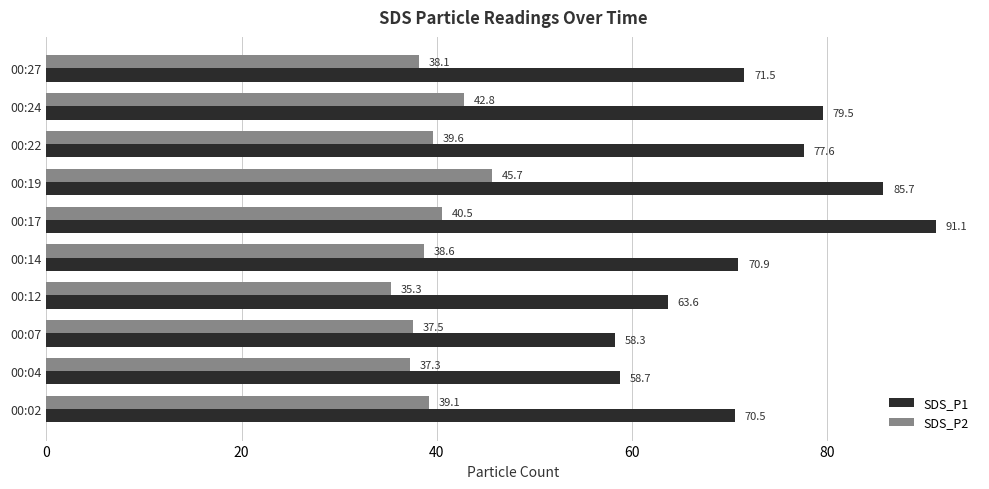

Which series has the widest spread of values?

SDS_P1